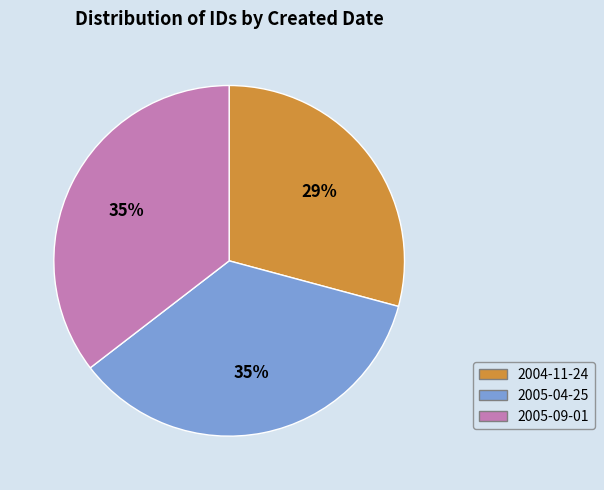

Count the number of slices in the pie.

3